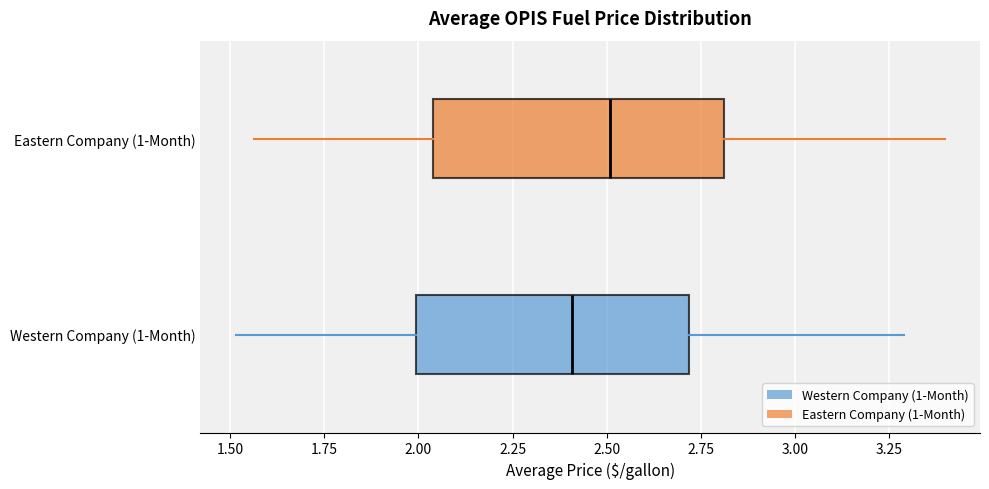

Which box has the furthest to the left median line?

Western Company (1-Month)